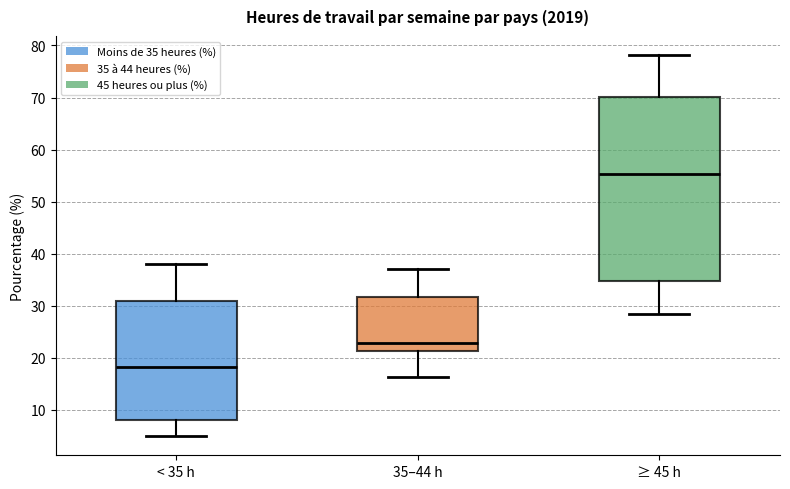

Where does the lower whisker of the box for 35–44 h end on the y-axis? The values are not printed on the chart, so give them approximately, as read against the axis.

16